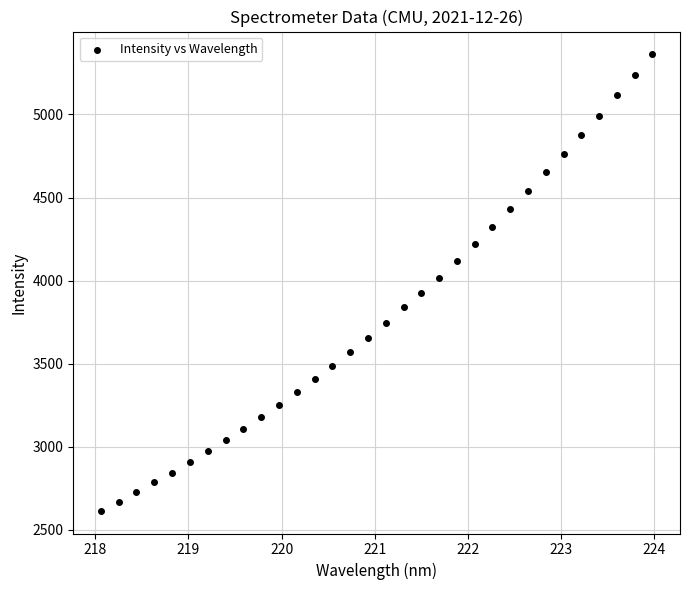

What is the range of X values (max minus min)?

5.9